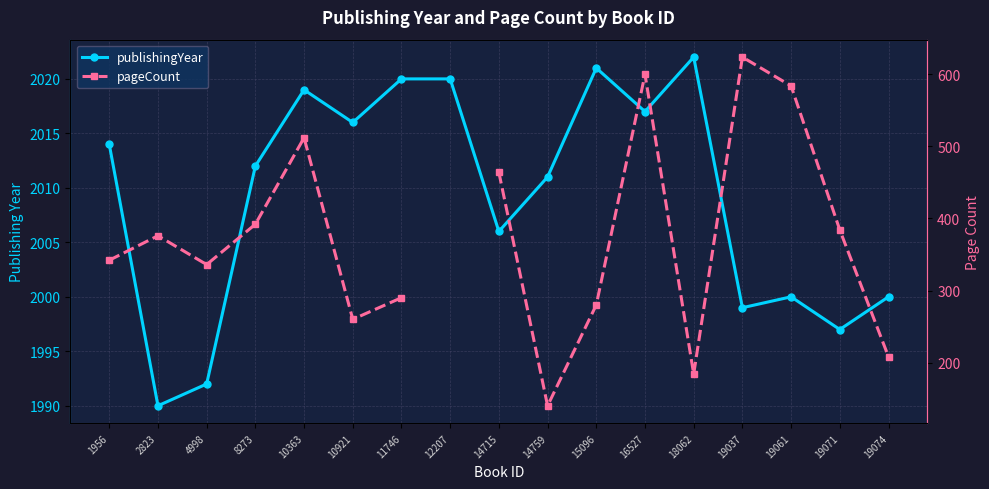

At which label does publishingYear reach its peak?

18062